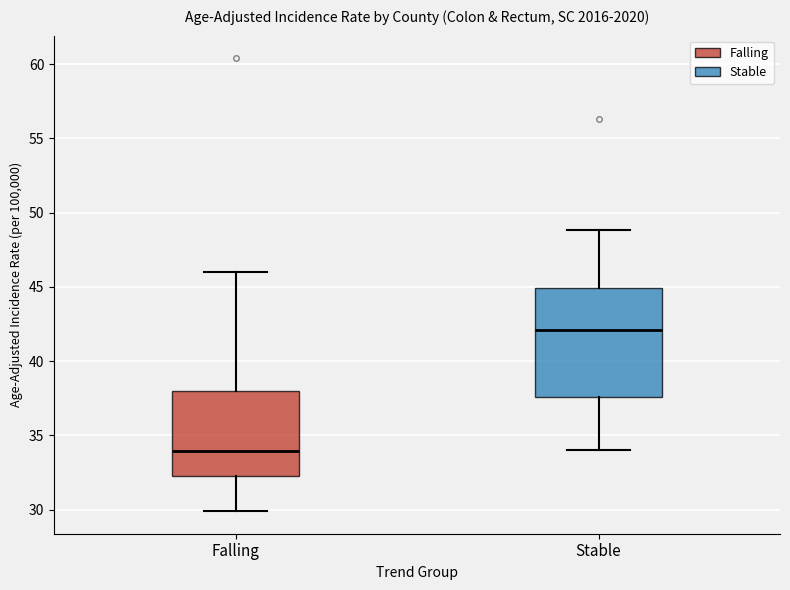

Which box's median line is the lowest?

Falling